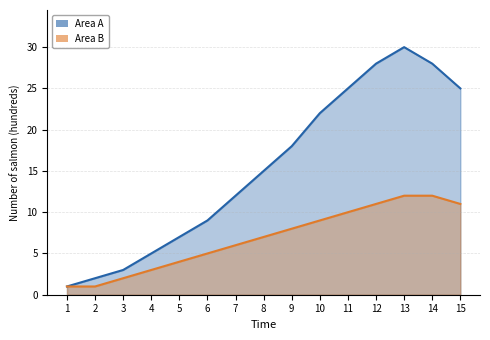

Reading left to right, transcribe all the data shown in this chart.

Area A: 1=1	2=2	3=3	4=5	5=7	6=9	7=12	8=15	9=18	10=22	11=25	12=28	13=30	14=28	15=25
Area B: 1=1	2=1	3=2	4=3	5=4	6=5	7=6	8=7	9=8	10=9	11=10	12=11	13=12	14=12	15=11